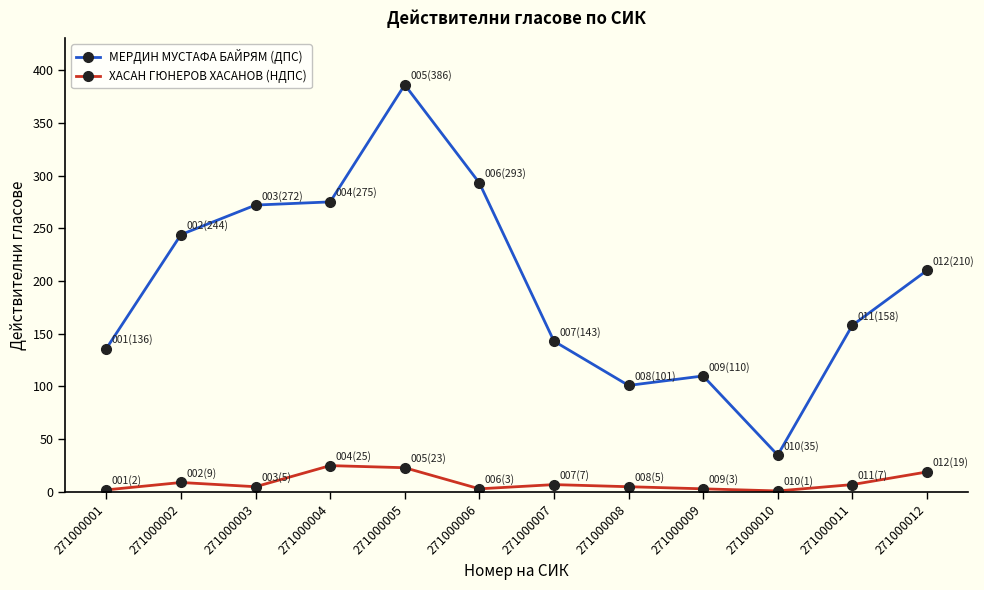

What are all the series names shown in the legend?

МЕРДИН МУСТАФА БАЙРЯМ (ДПС), ХАСАН ГЮНЕРОВ ХАСАНОВ (НДПС)